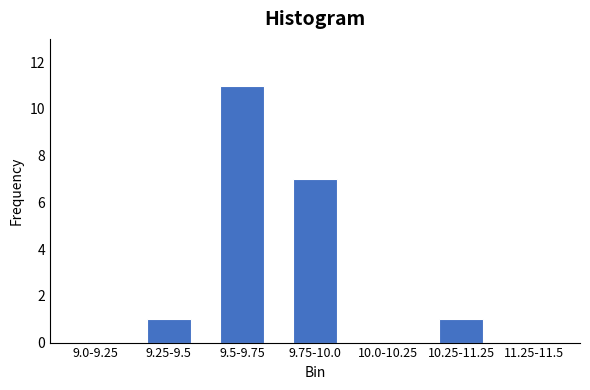

Reading left to right, transcribe all the data shown in this chart.

9.0-9.25=0	9.25-9.5=1	9.5-9.75=11	9.75-10.0=7	10.0-10.25=0	10.25-11.25=1	11.25-11.5=0